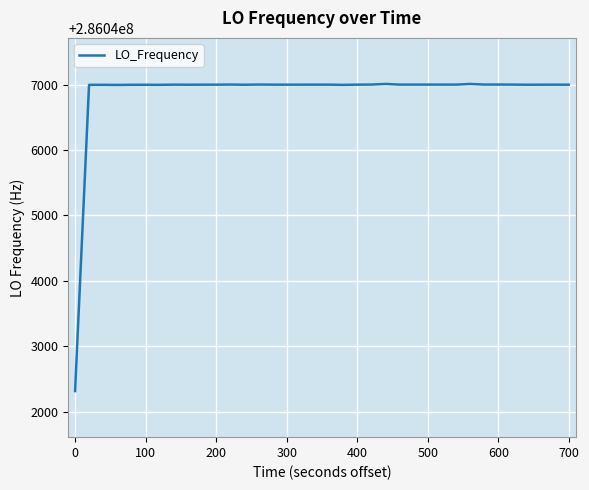

What is the difference between the maximum and minimum values?

4697.9